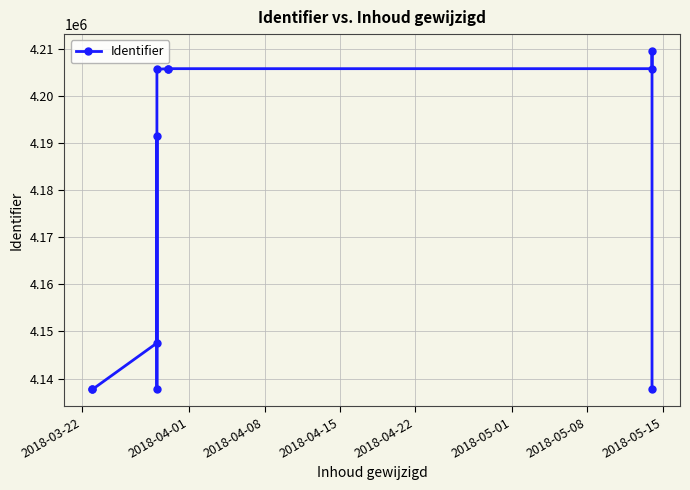

Does the chart display data point markers on the line(s)?

Yes